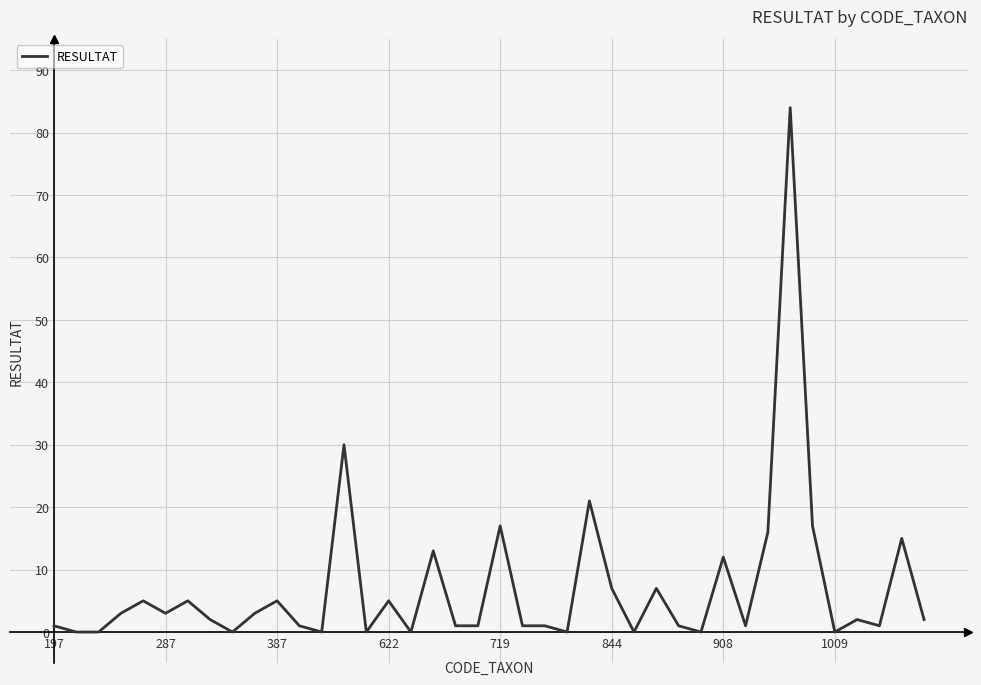

What is the maximum value shown in the chart?

84